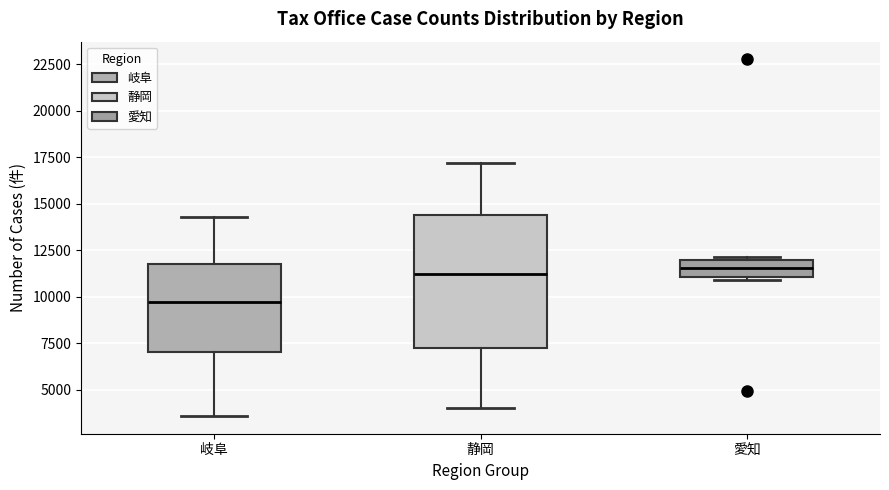

Which box is the tallest, from its lower edge to its upper edge?

静岡